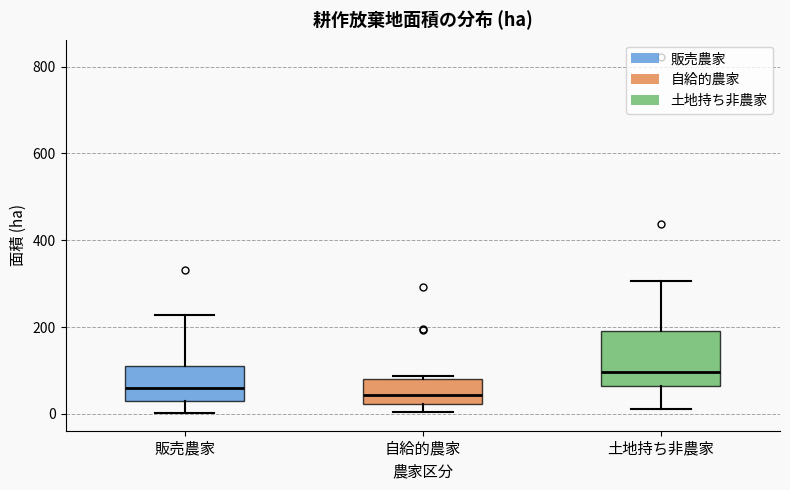

Where is the lower edge of the box for 自給的農家 on the y-axis? The values are not printed on the chart, so give them approximately, as read against the axis.

20